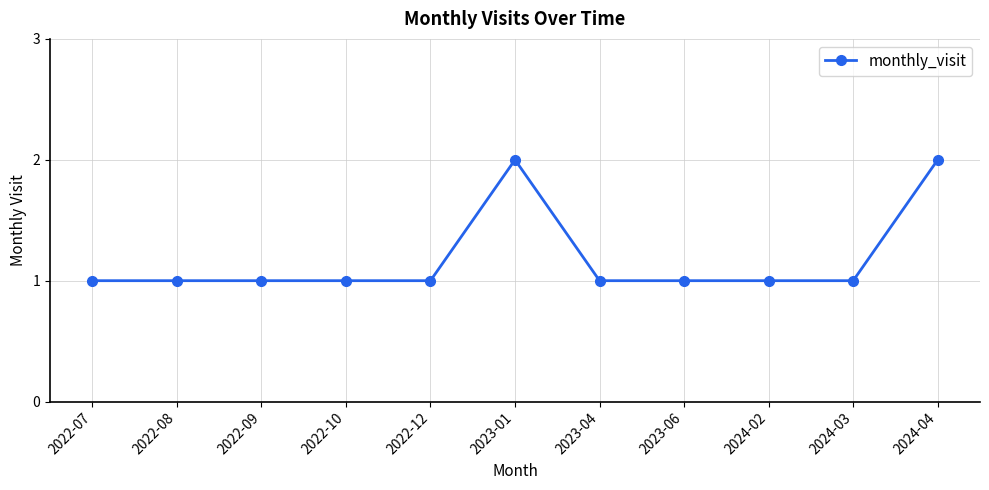

The value at 2022-08 is 2. True or false?

False